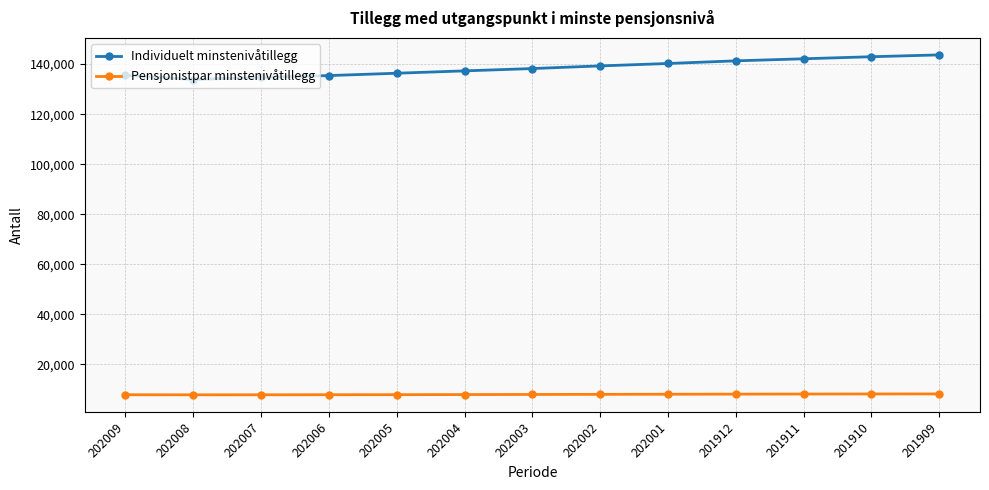

At how many categories does at least one series exceed 128298?

13